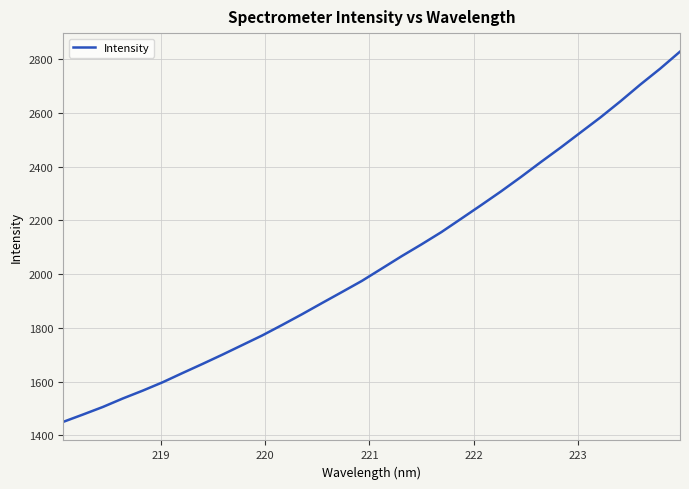

Reading left to right, list all the values displayed in this chart.

1449.7	1477.2	1505.5	1537.0	1566.2	1597.3	1631.7	1665.5	1700.1	1735.8	1771.6	1810.6	1850.6	1892.0	1933.0	1974.3	2020.3	2066.4	2110.5	2156.1	2206.2	2256.6	2307.8	2361.3	2416.8	2470.9	2527.2	2583.2	2642.8	2705.1	2764.4	2827.9